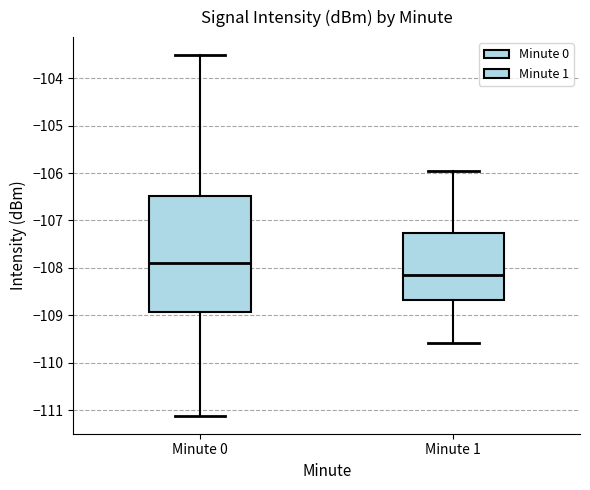

Reading left to right, transcribe this box plot: for each box, give where its median line is, the range the box spans, and where its two whiskers end, as read against the y-axis. The values are not printed on the chart, so give them approximately, as read against the axis.

Minute 0: median -107.9, box -108.9 to -106.5, whiskers -111.1 to -103.5
Minute 1: median -108.1, box -108.7 to -107.3, whiskers -109.6 to -106.0